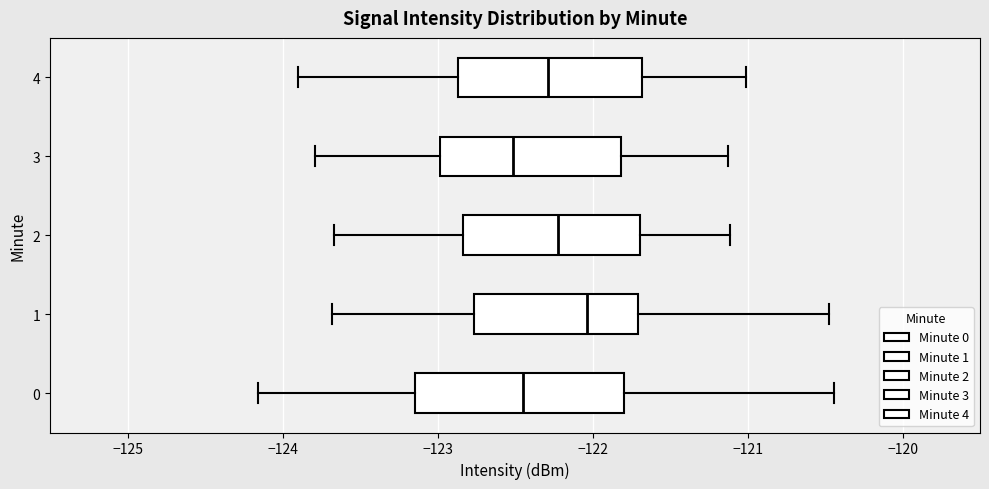

Reading bottom to top, transcribe this box plot: for each box, give where its median line is, the range the box spans, and where its two whiskers end, as read against the x-axis. The values are not printed on the chart, so give them approximately, as read against the axis.

0: median -122.5, box -123.1 to -121.8, whiskers -124.2 to -120.4
1: median -122.0, box -122.8 to -121.7, whiskers -123.7 to -120.5
2: median -122.2, box -122.8 to -121.7, whiskers -123.7 to -121.1
3: median -122.5, box -123.0 to -121.8, whiskers -123.8 to -121.1
4: median -122.3, box -122.9 to -121.7, whiskers -123.9 to -121.0